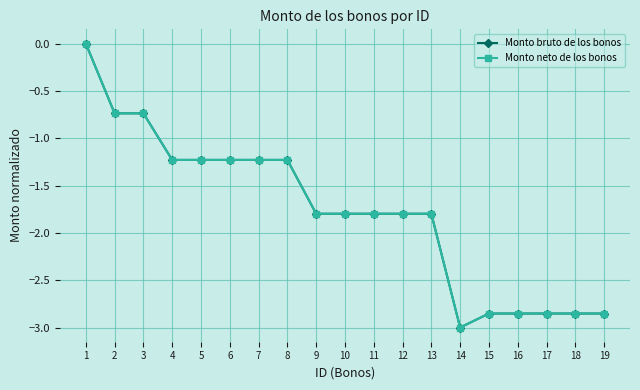

Reading right to left, extract all data points from this chart.

Monto bruto de los bonos: 19=-2.9	18=-2.9	17=-2.9	16=-2.9	15=-2.9	14=-3.0	13=-1.8	12=-1.8	11=-1.8	10=-1.8	9=-1.8	8=-1.2	7=-1.2	6=-1.2	5=-1.2	4=-1.2	3=-0.7	2=-0.7	1=0.0
Monto neto de los bonos: 19=-2.9	18=-2.9	17=-2.9	16=-2.9	15=-2.9	14=-3.0	13=-1.8	12=-1.8	11=-1.8	10=-1.8	9=-1.8	8=-1.2	7=-1.2	6=-1.2	5=-1.2	4=-1.2	3=-0.7	2=-0.7	1=0.0